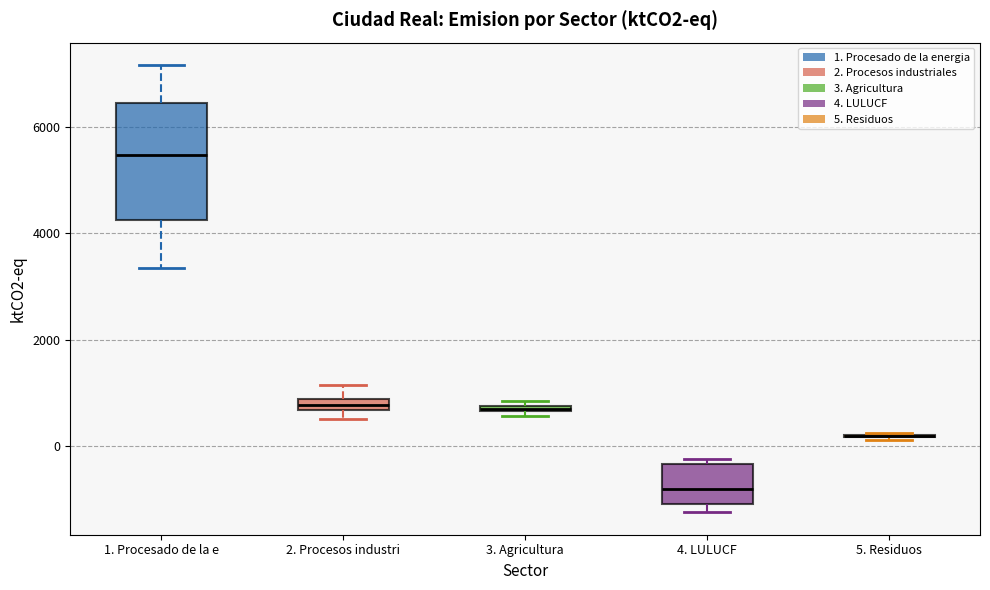

Which box is the tallest, from its lower edge to its upper edge?

1. Procesado de la e